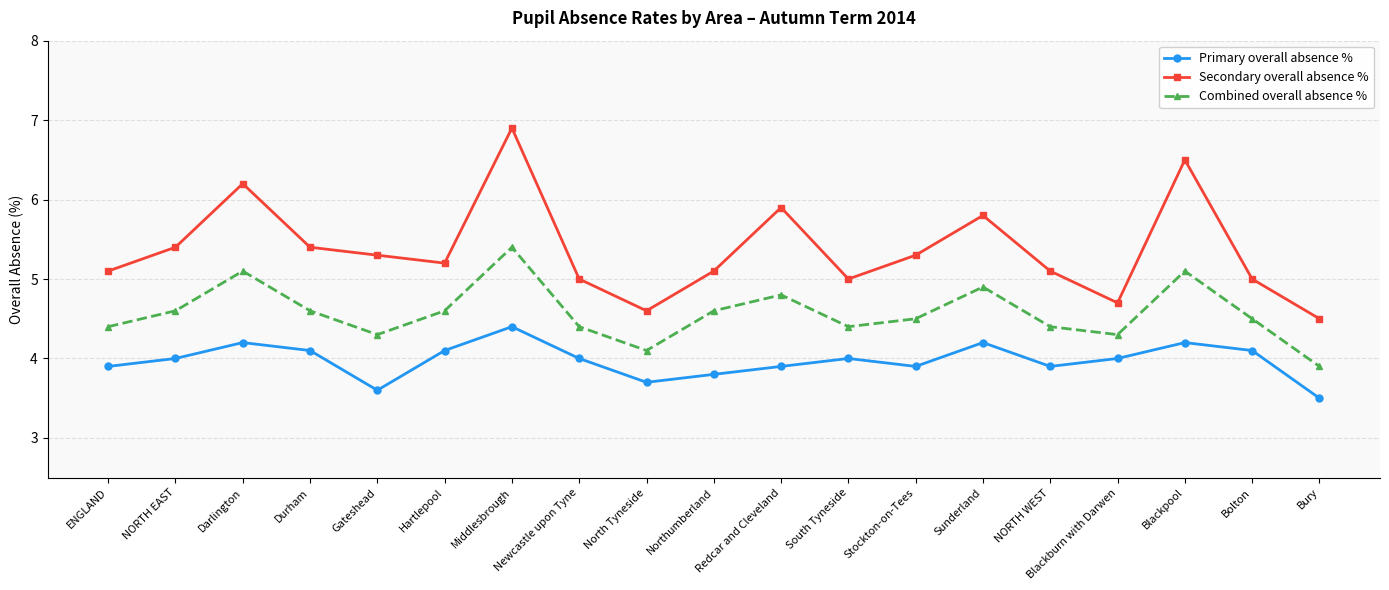

What is the difference between the Secondary overall absence % values at North Tyneside and Sunderland?

1.2